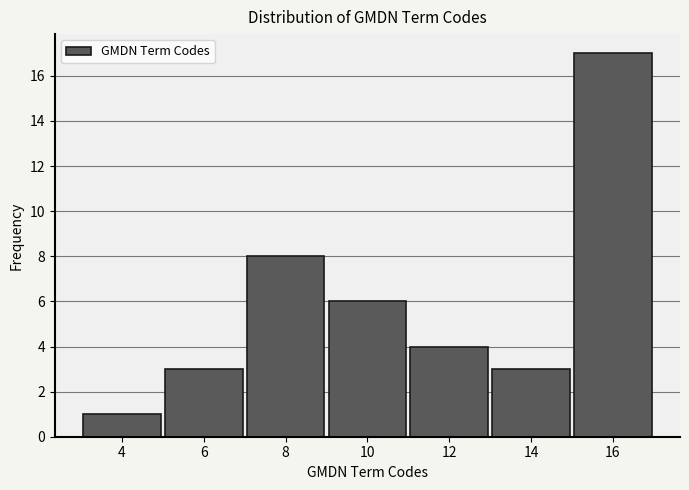

Reading left to right, transcribe this chart: for each bar, give the range it covers on the x-axis and its height. The values are not printed on the chart, so give them approximately, as read against the axis.

3 to 5: 1
5 to 7: 3
7 to 9: 8
9 to 11: 6
11 to 13: 4
13 to 15: 3
15 to 17: 17